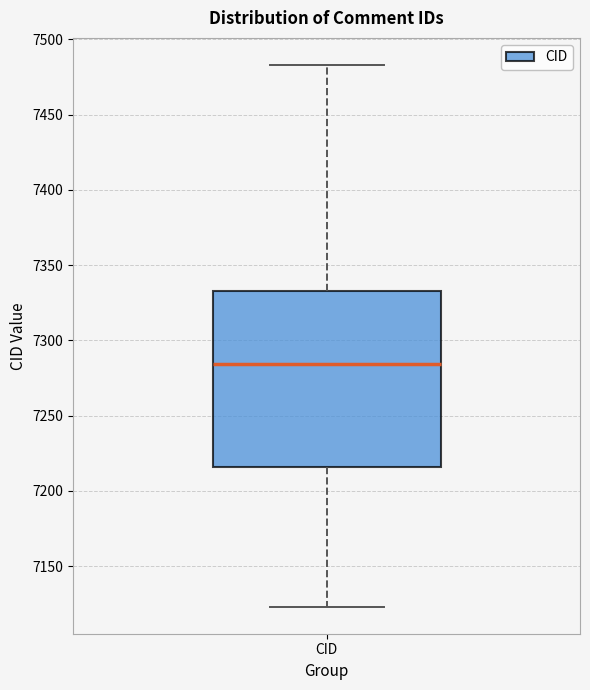

Transcribe this box plot: give where the median line is, the range the box spans, and where the two whiskers end, as read against the y-axis. The values are not printed on the chart, so give them approximately, as read against the axis.

median 7285, box 7215 to 7335, whiskers 7125 to 7485